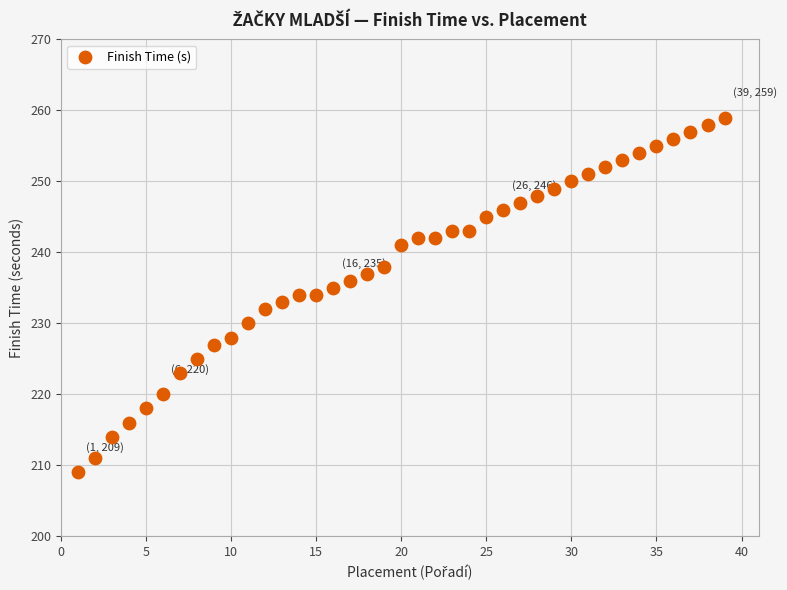

What is the range of Y values (max minus min)?

50